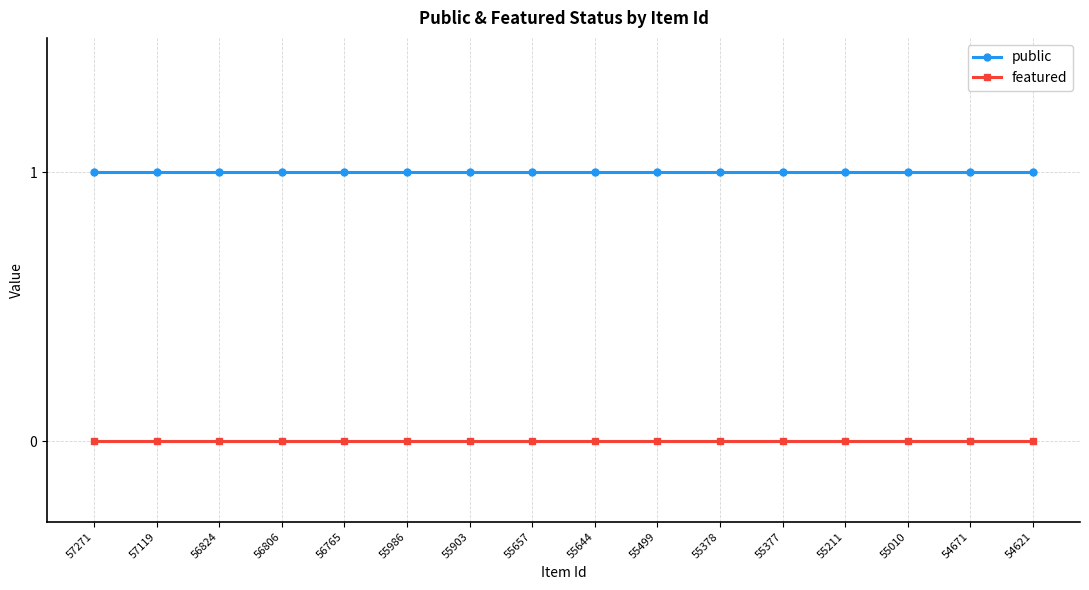

How many lines are shown in the chart?

2